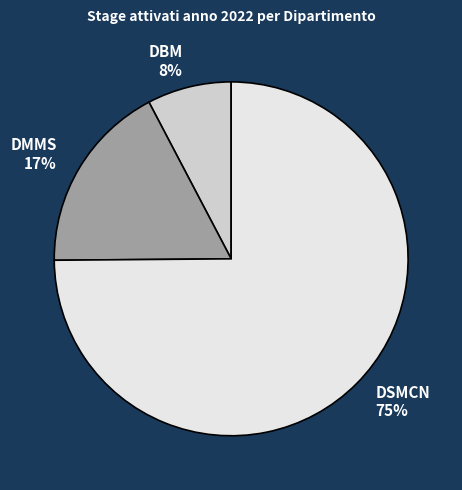

Is it true that DBM is 8% of the pie?

True